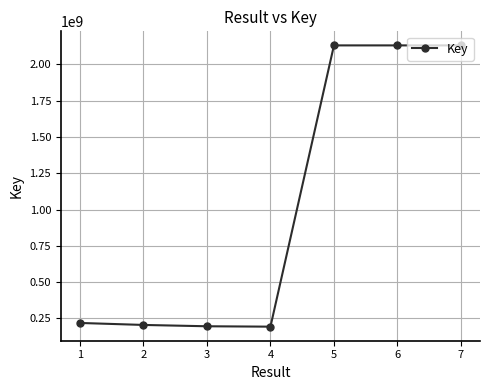

What is the maximum value shown in the chart?

2130401281